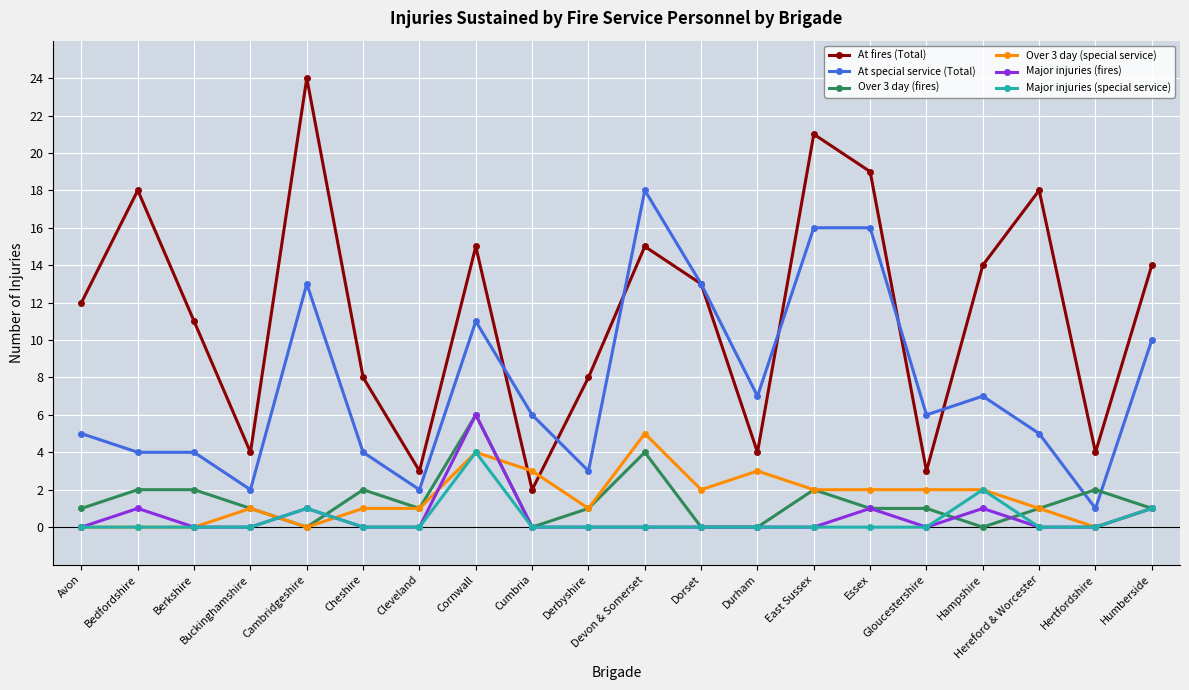

True or false: At fires (Total) has more than 1 points higher than both neighbors.

True